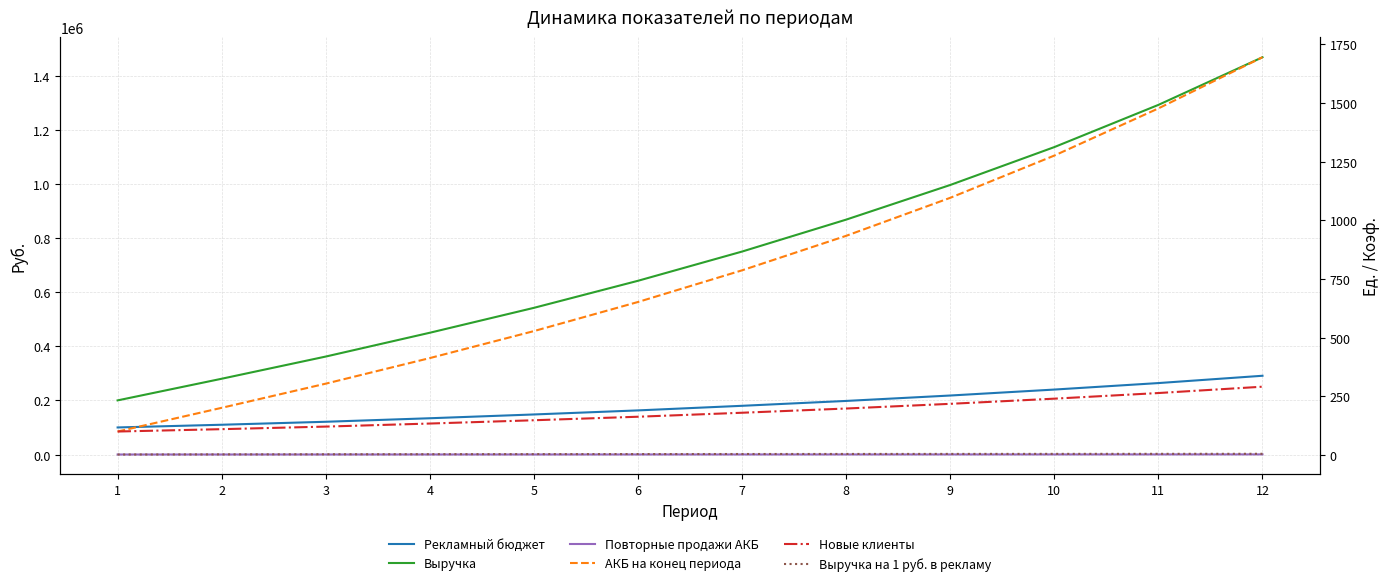

Between 6 and 7, which series saw the biggest shift?

Выручка